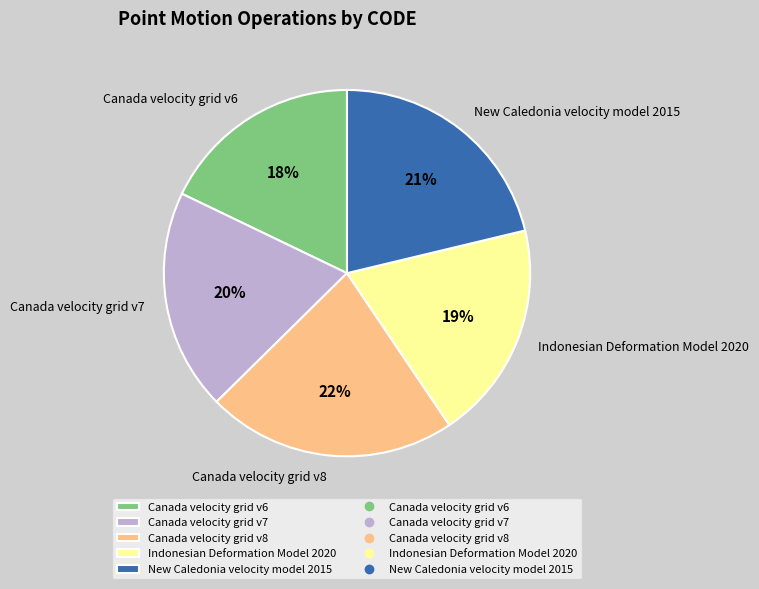

Approximately how many times larger is the value at Canada velocity grid v8 compared to Canada velocity grid v6?

1.2